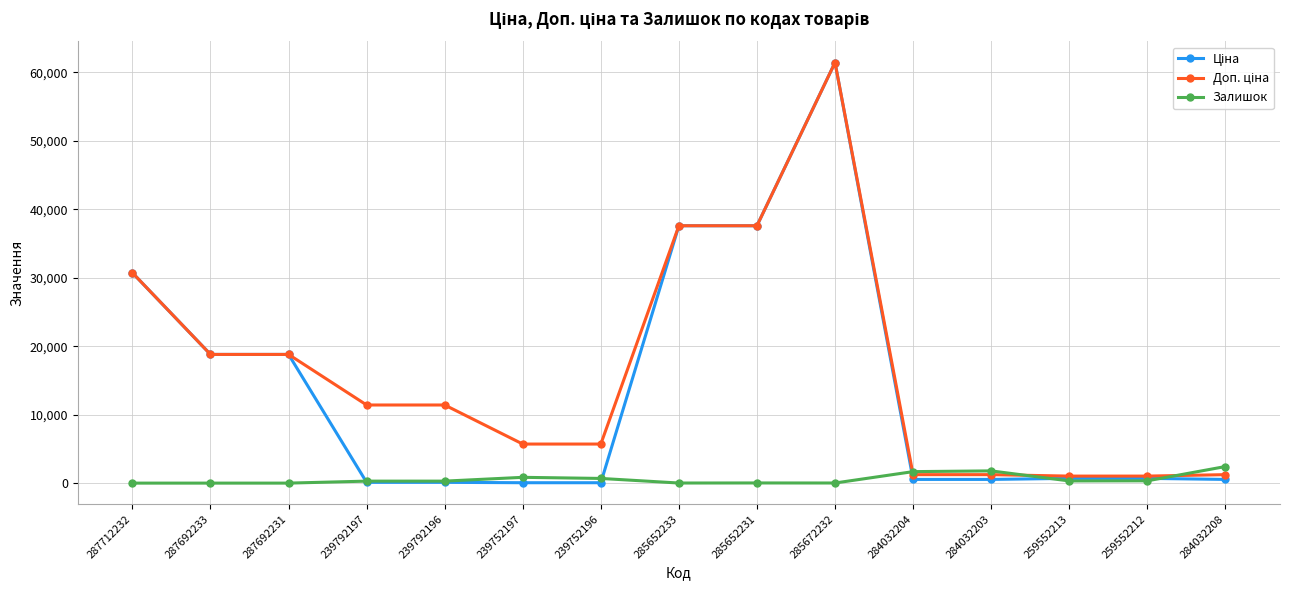

What is the label of the 7th point from the right?

285652231